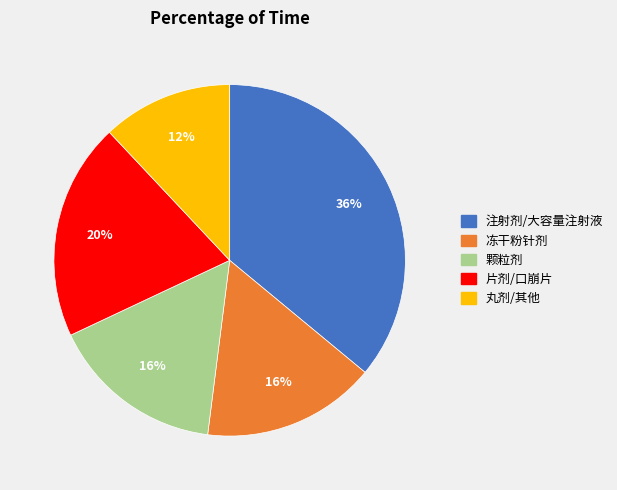

To the nearest percent, what is the difference between the largest and smallest slice percentages?

24%